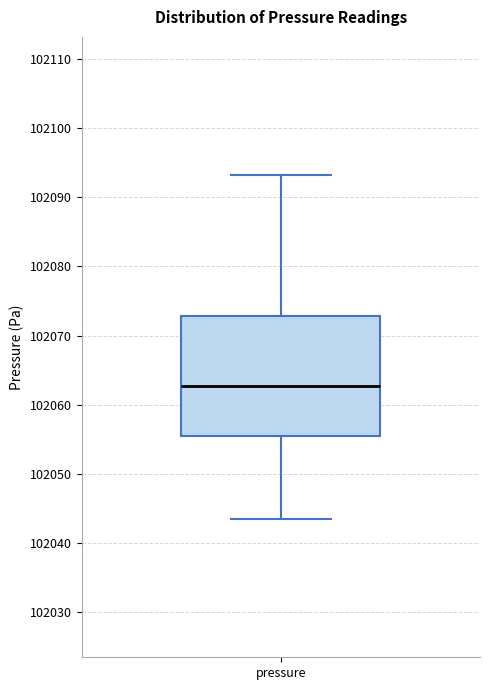

Where is the lower edge of the box for pressure on the y-axis? The values are not printed on the chart, so give them approximately, as read against the axis.

102056